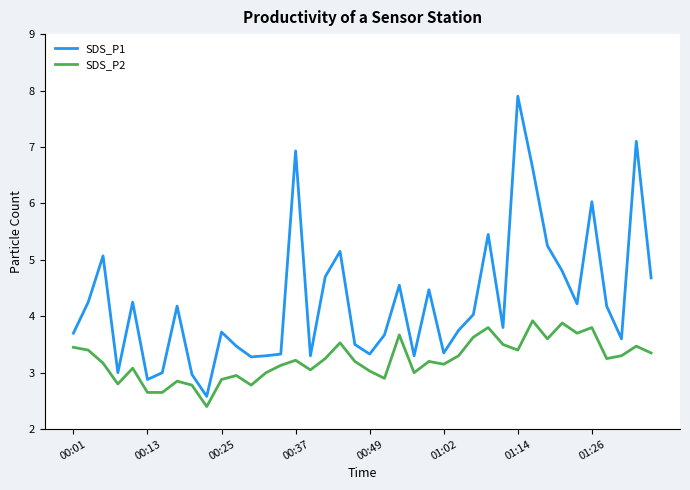

Which series has the largest range (max minus min)?

SDS_P1